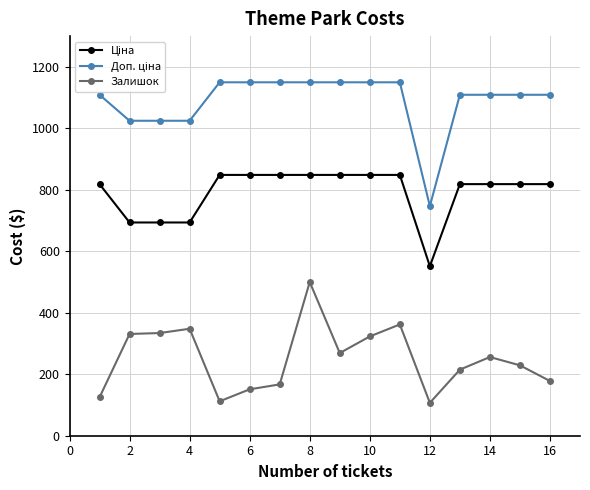

What is the highest value of the Залишок series?

500.0